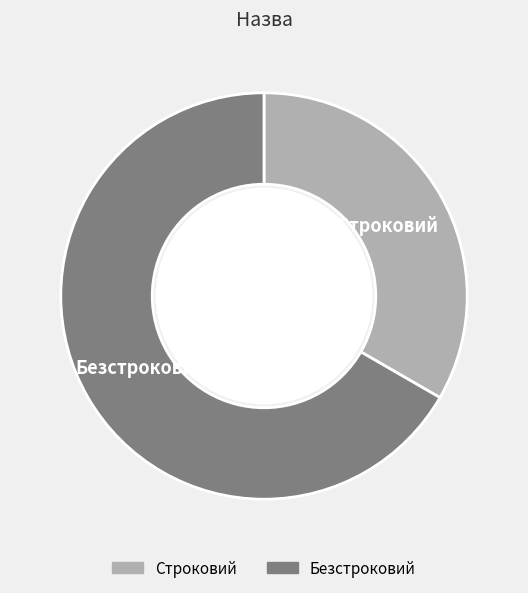

How many slices are in this pie chart?

2